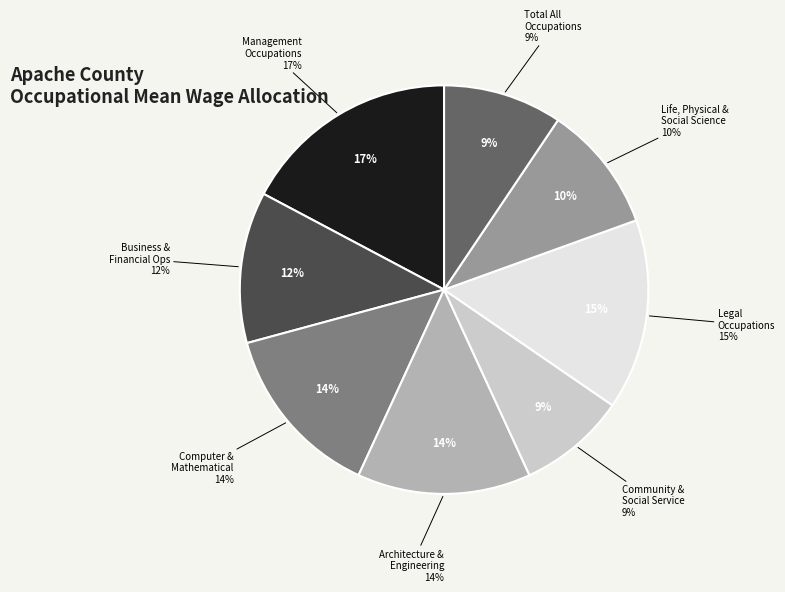

What is the total percentage of Legal Occupations and Business and Financial Operations?

27.1%